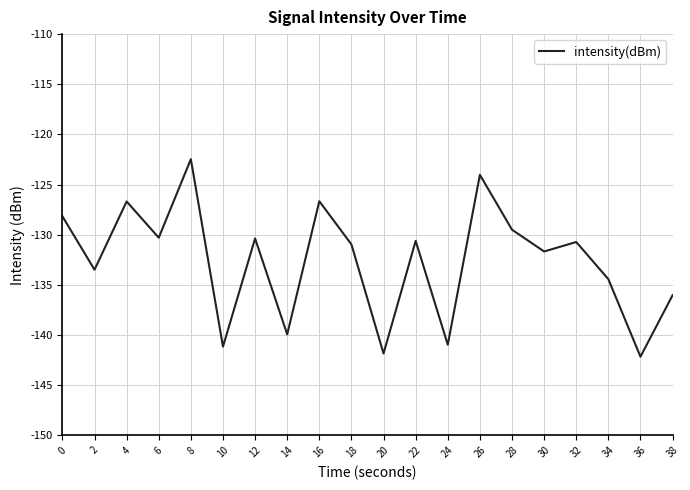

The value at 18 is -131.0. True or false?

True